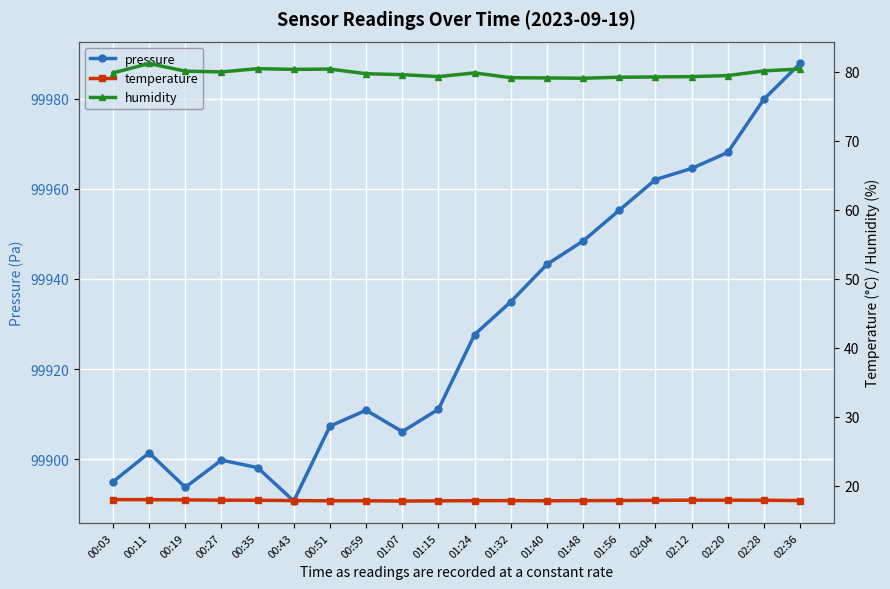

At which label is humidity closest to 80?

00:27